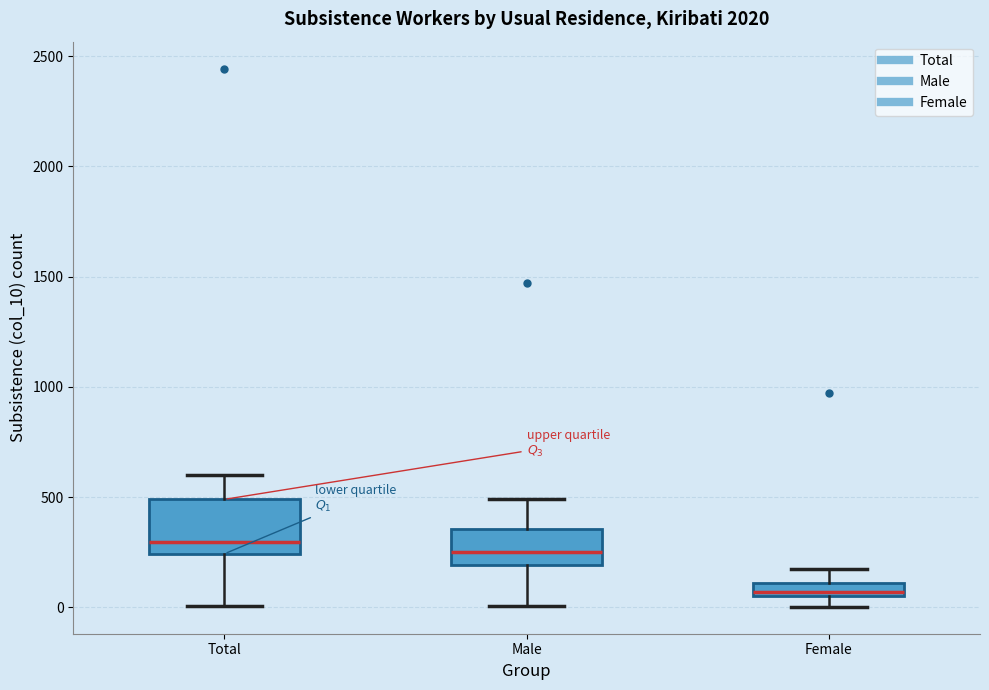

Where is the lower edge of the box for Total on the y-axis? The values are not printed on the chart, so give them approximately, as read against the axis.

250